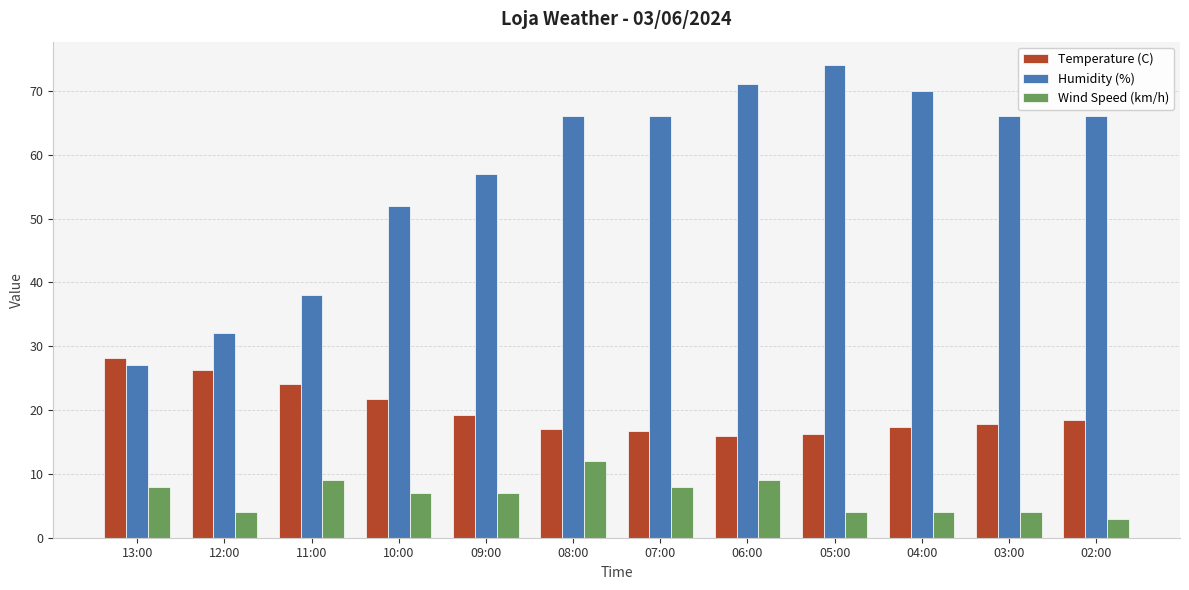

At 04:00, list the series in order from smallest to largest.

Wind Speed (km/h), Temperature (C), Humidity (%)